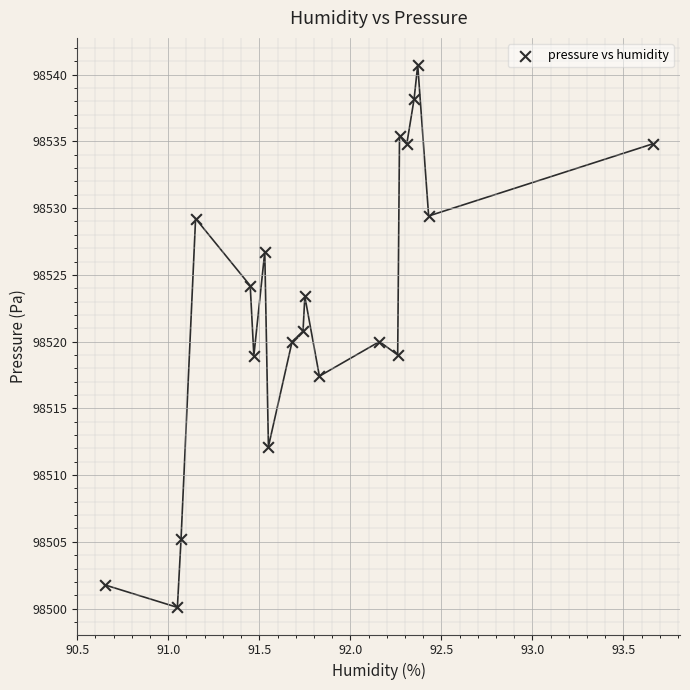

What is the range of X values (max minus min)?

3.0